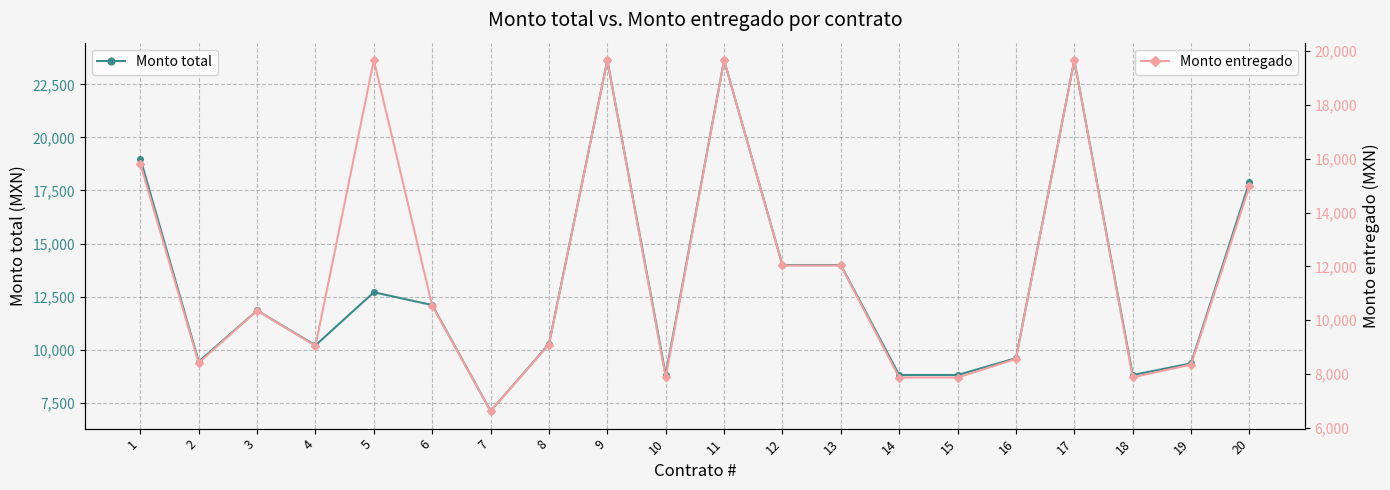

What is the minimum value for Monto entregado?

6613.1